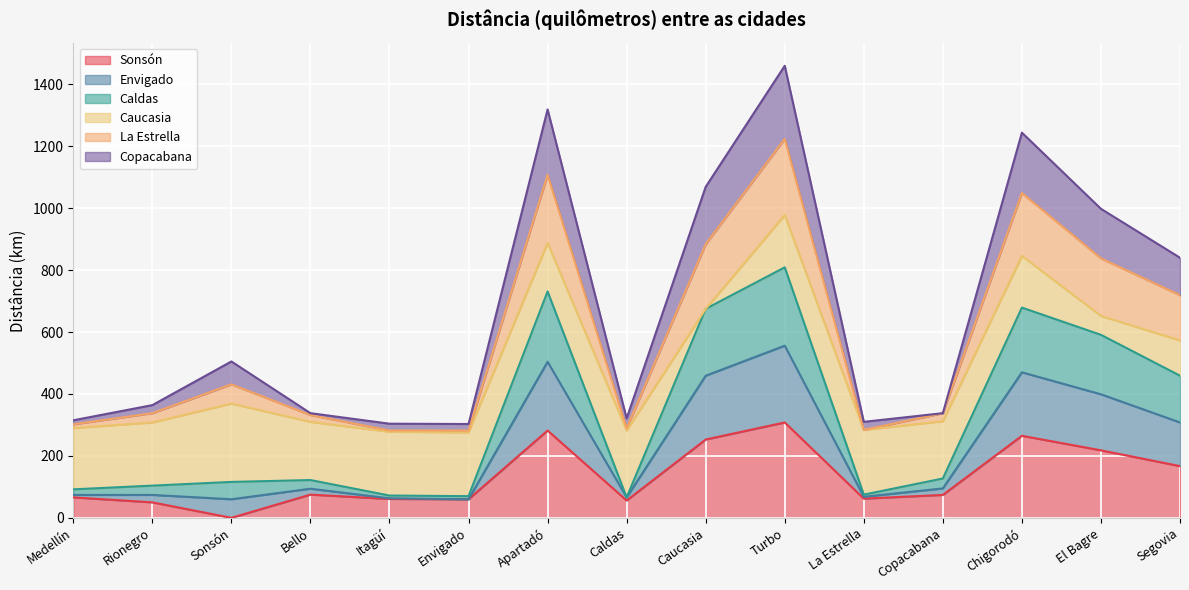

At which label does Copacabana reach its peak?

Turbo